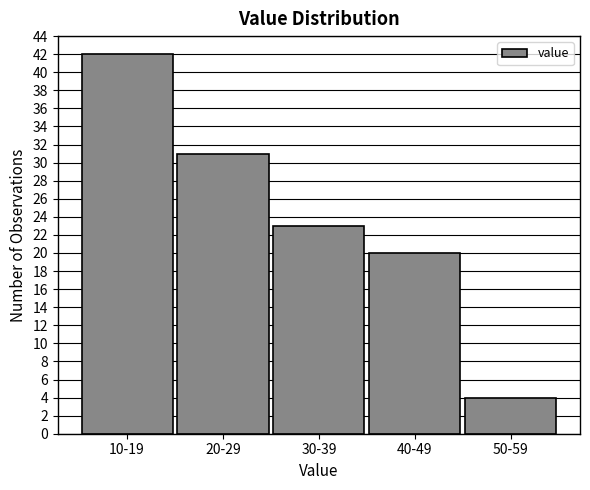

Reading left to right, extract all data points from this chart.

42	31	23	20	4